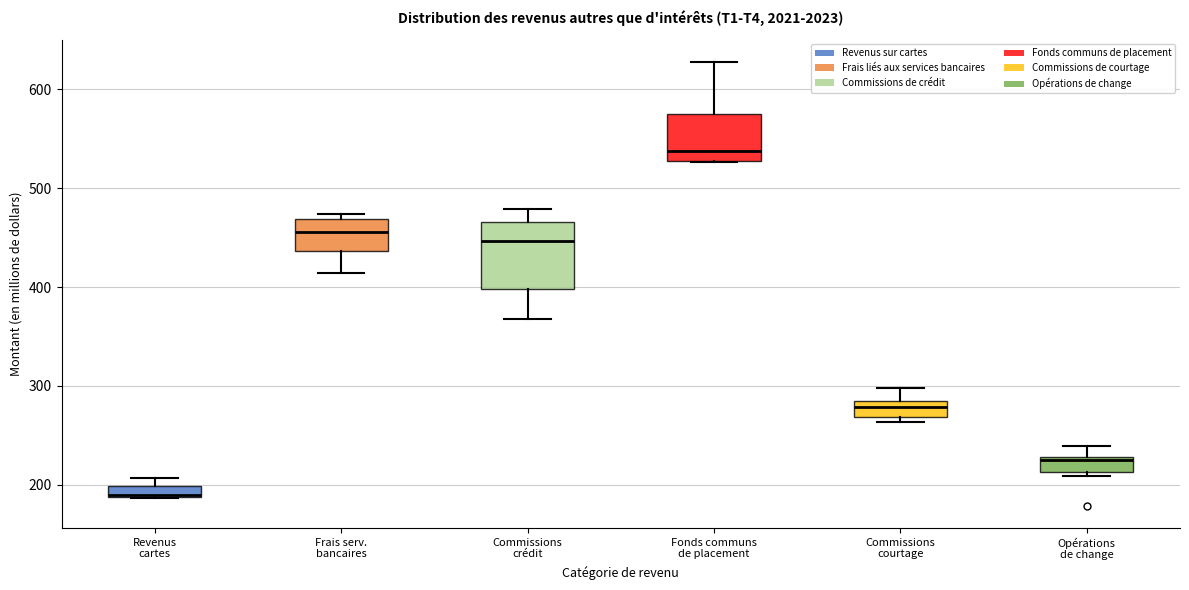

Which box is the tallest, from its lower edge to its upper edge?

Commissions crédit